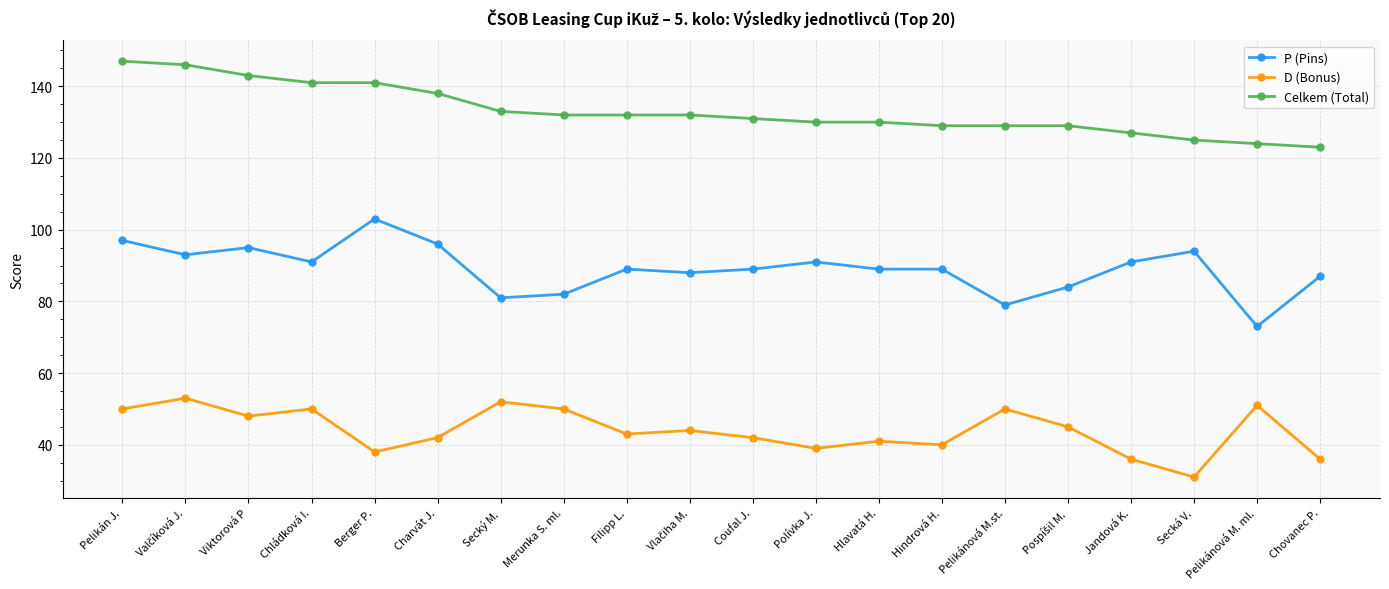

Rank the series at Chovanec P. from lowest to highest value.

D (Bonus), P (Pins), Celkem (Total)